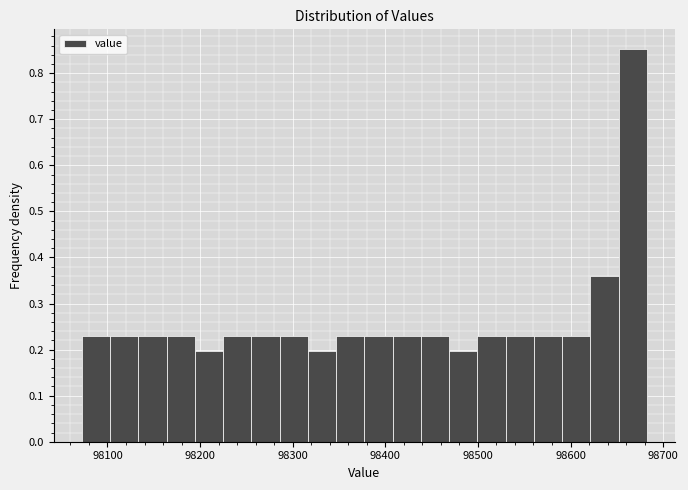

Around what value on the x-axis is the tallest bar? Give the approximate position of its centre, as read against the axis.

98670